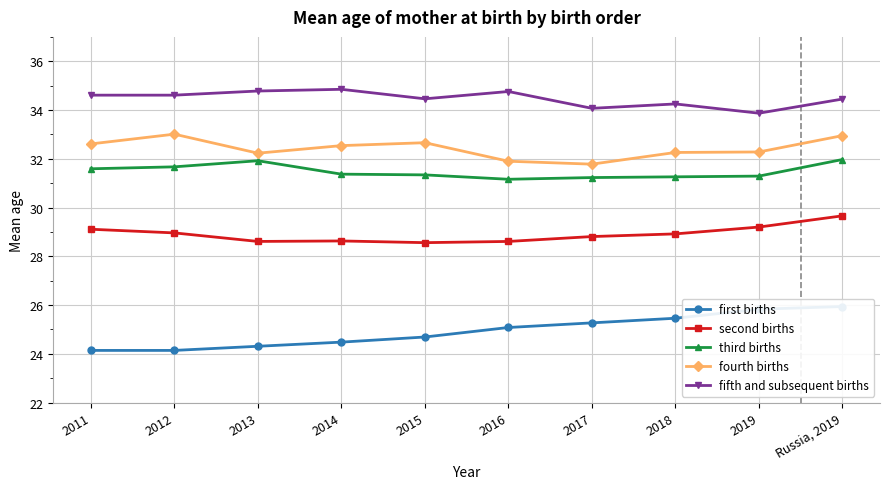

What is the label of the 5th point from the right?

2016